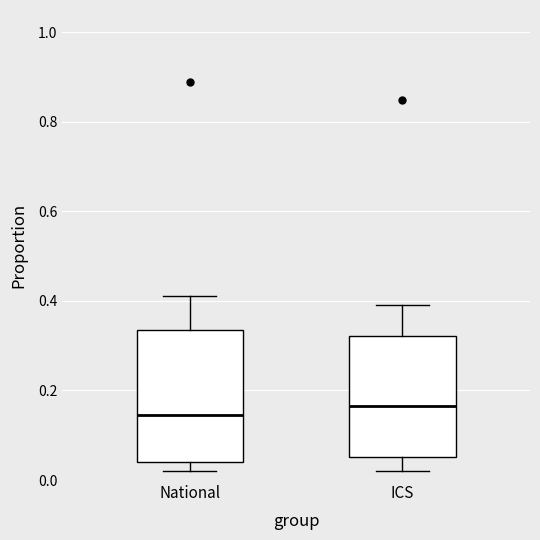

Reading left to right, read every box against the y-axis: the position of its median line, the range the box covers, and the ends of its whiskers. The values are not printed on the chart, so give them approximately, as read against the axis.

National: median 0.14, box 0.04 to 0.34, whiskers 0.02 to 0.42
ICS: median 0.16, box 0.06 to 0.32, whiskers 0.02 to 0.40